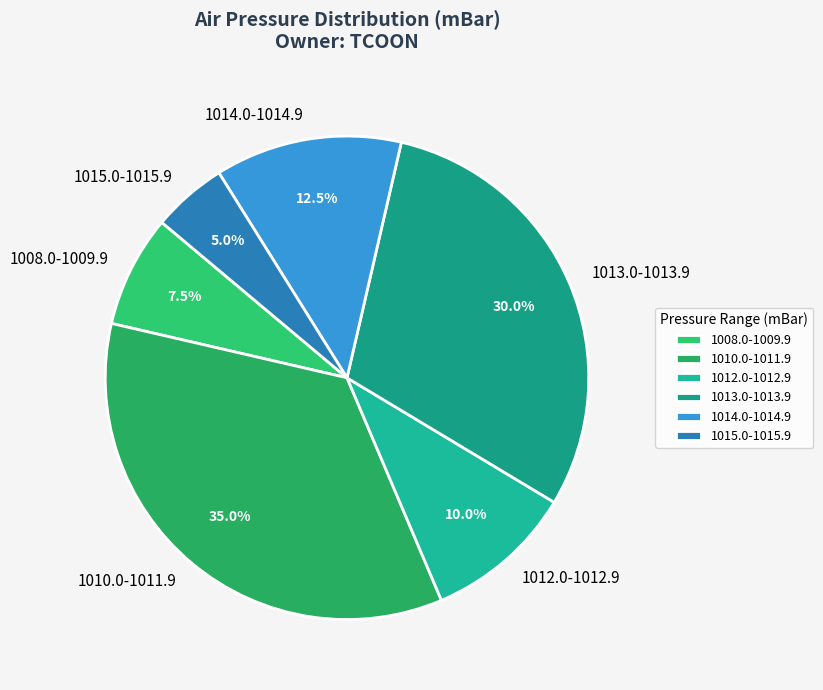

Is there any slice that represents more than half of the pie?

No